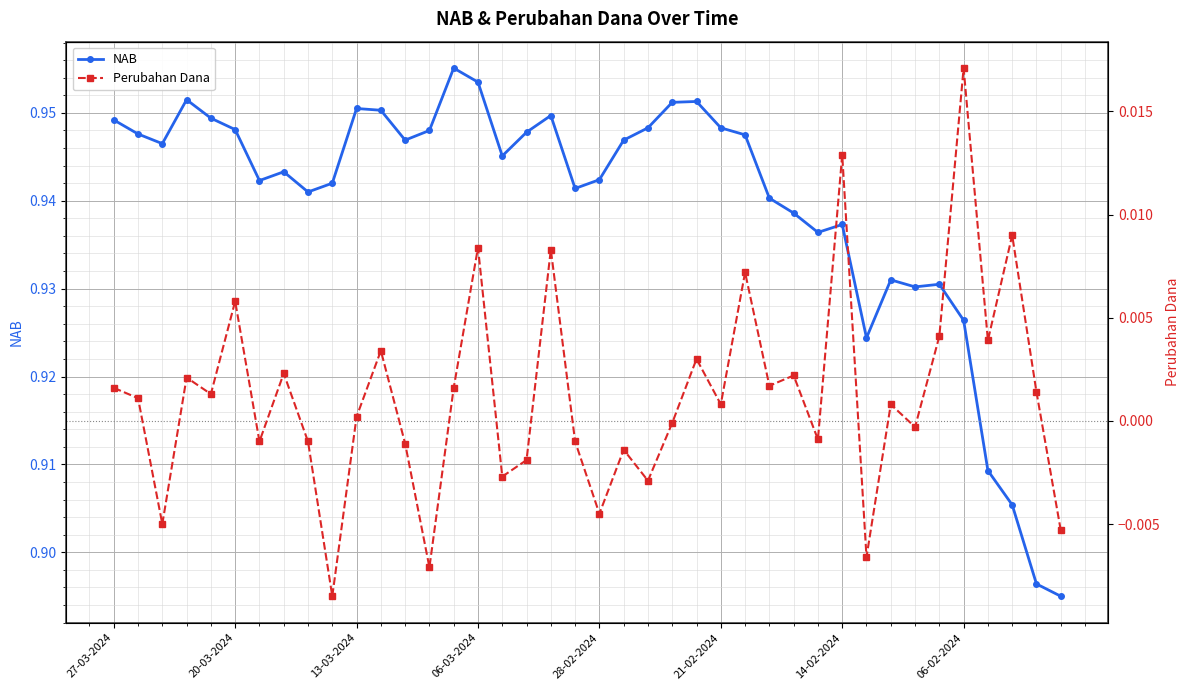

List the series in order of their overall mean, highest first.

NAB, Perubahan Dana